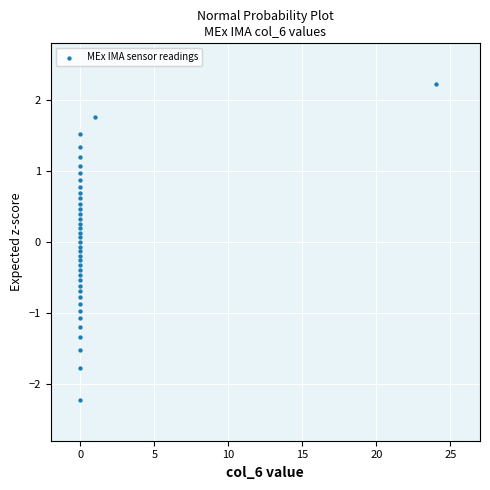

What is the range of Y values (max minus min)?

4.5